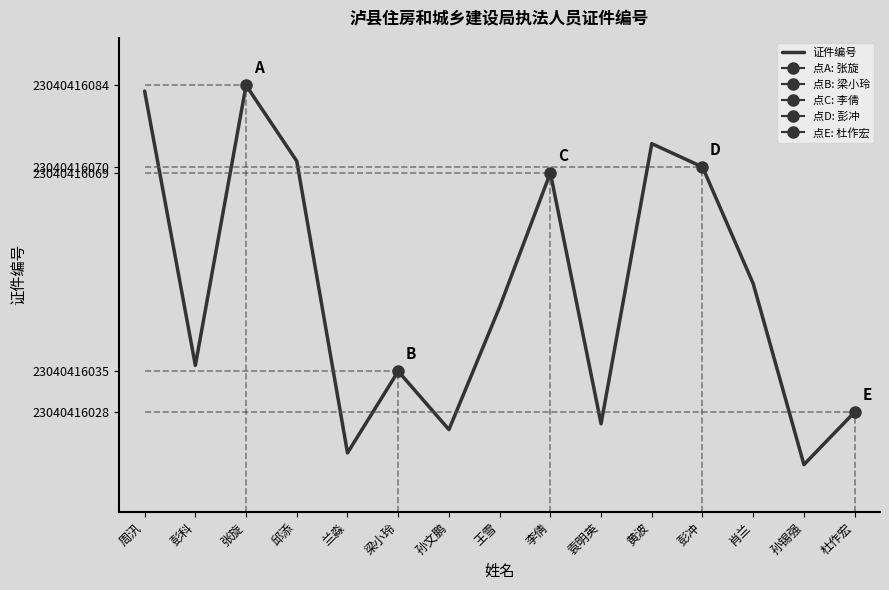

How many interior local peaks (higher than both neighbors) does the data have?

4